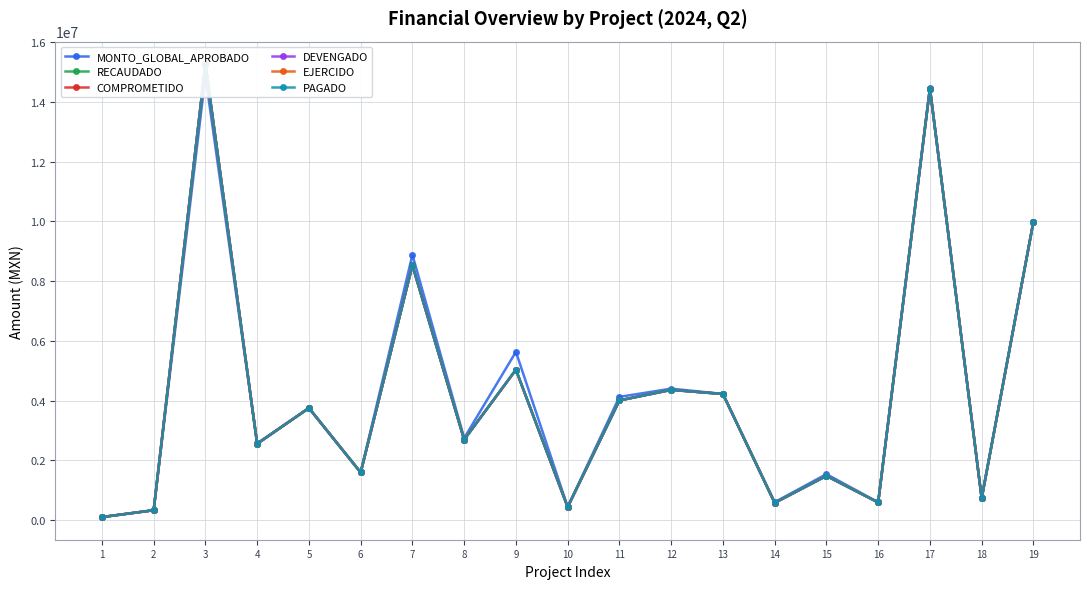

Where is PAGADO nearest to the value 7681952?

7